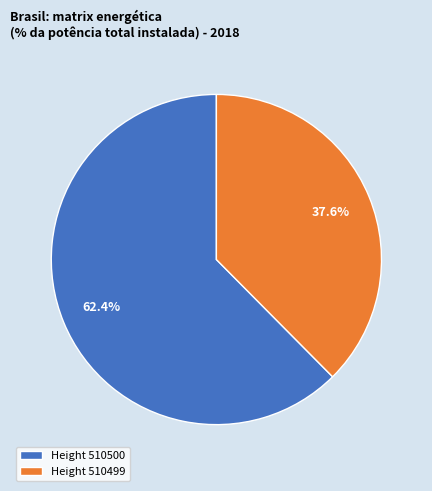

Is there any slice that represents more than half of the pie?

Yes